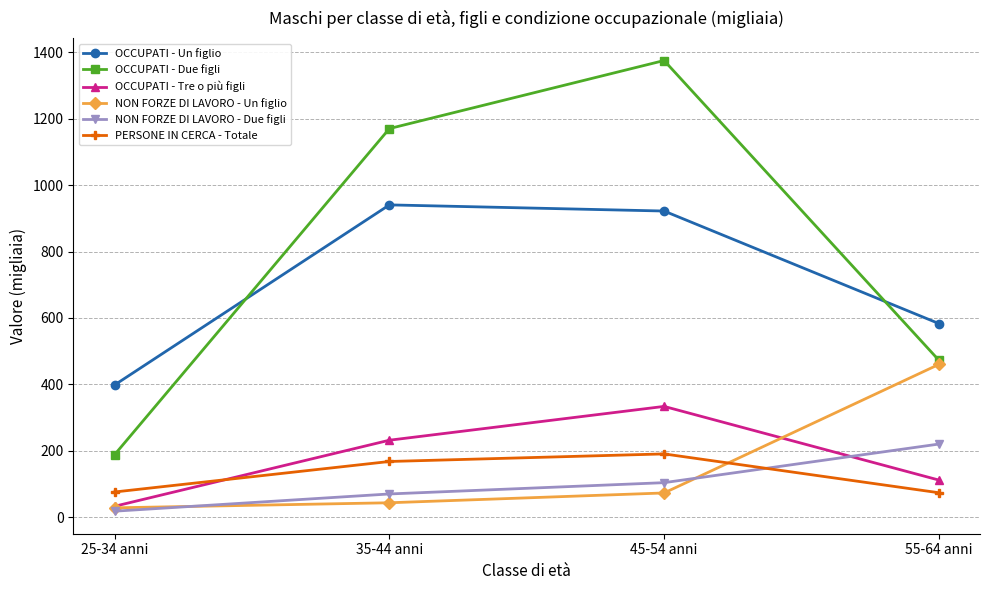

What is the difference between the second highest and minimum values in the OCCUPATI - Due figli series?

980.9